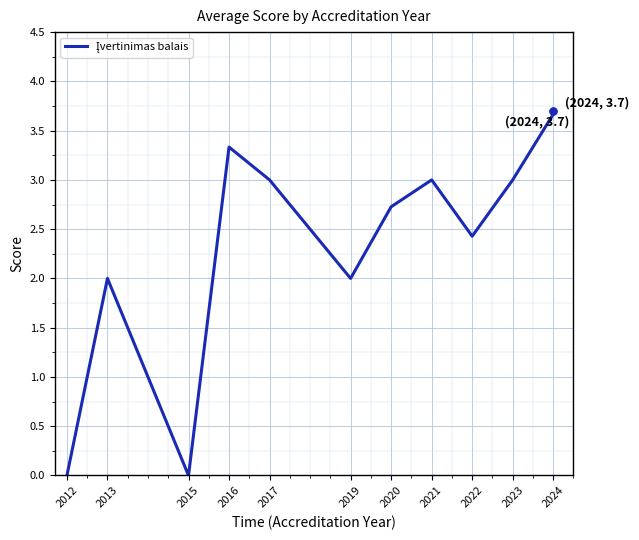

At which category does the chart reach its peak across all series?

2024